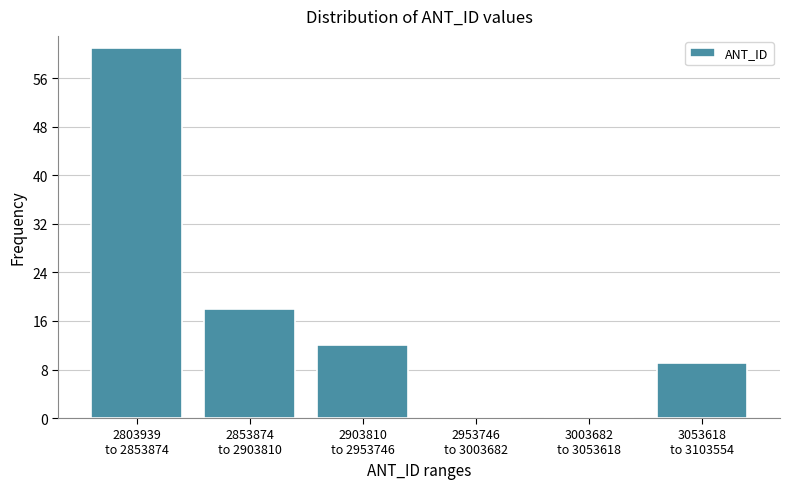

What is the maximum value shown in the chart?

61